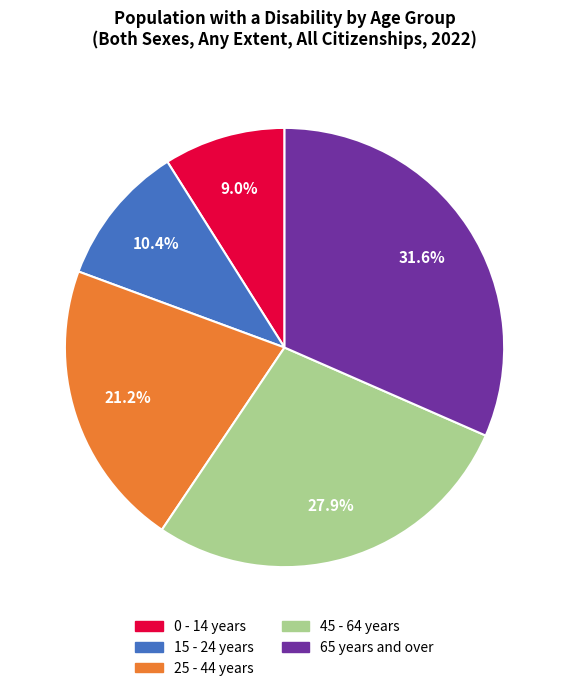

How many slices are in this pie chart?

5